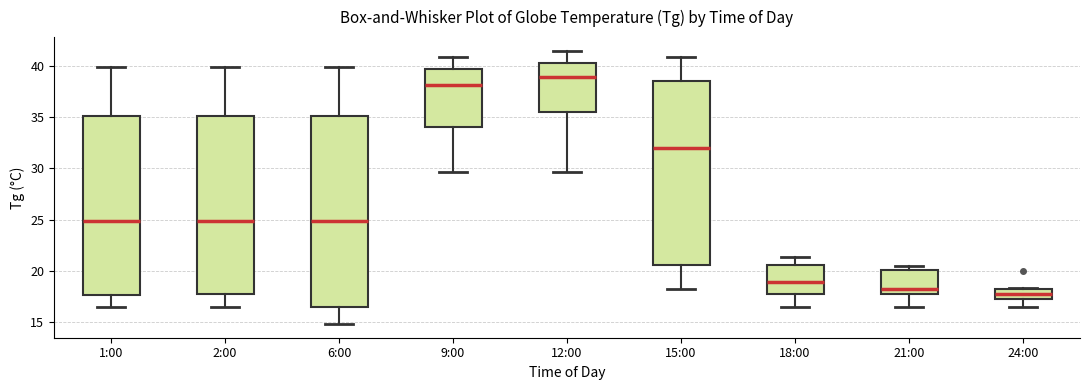

Reading left to right, read every box against the y-axis: the position of its median line, the range the box covers, and the ends of its whiskers. The values are not printed on the chart, so give them approximately, as read against the axis.

1:00: median 25.0, box 17.5 to 35.0, whiskers 16.5 to 40.0
2:00: median 25.0, box 18.0 to 35.0, whiskers 16.5 to 40.0
6:00: median 25.0, box 16.5 to 35.0, whiskers 15.0 to 40.0
9:00: median 38.0, box 34.0 to 40.0, whiskers 29.5 to 41.0
12:00: median 39.0, box 35.5 to 40.5, whiskers 29.5 to 41.5
15:00: median 32.0, box 20.5 to 38.5, whiskers 18.0 to 41.0
18:00: median 19.0, box 18.0 to 20.5, whiskers 16.5 to 21.5
21:00: median 18.5, box 18.0 to 20.0, whiskers 16.5 to 20.5
24:00: median 18.0 (inside the box), box 17.5 to 18.0, whiskers 16.5 to 18.5